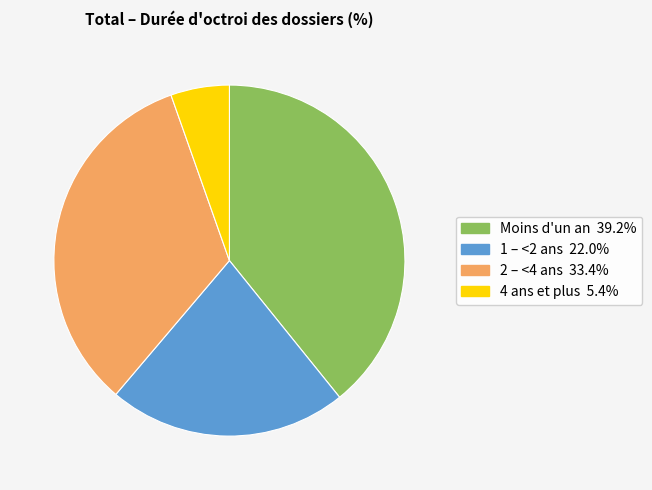

What is the smallest slice in the pie chart?

4 ans et plus